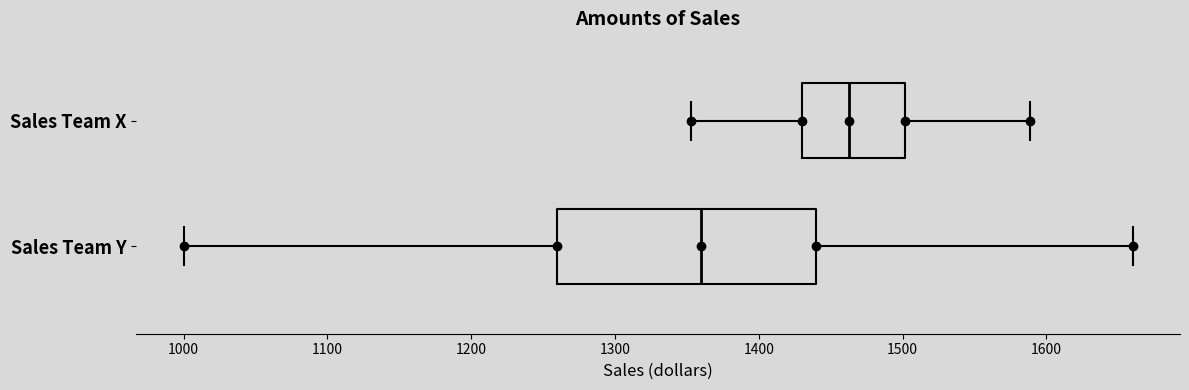

Comparing the boxes themselves (not the whiskers), which one is the widest?

Sales Team Y